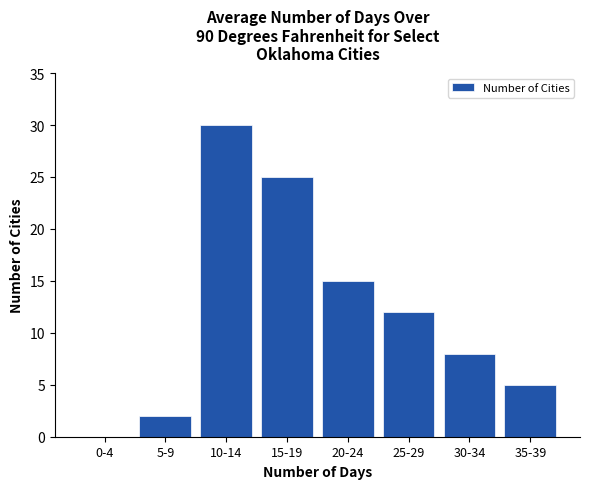

Reading right to left, what are all the values shown in this chart?

35-39=5	30-34=8	25-29=12	20-24=15	15-19=25	10-14=30	5-9=2	0-4=0